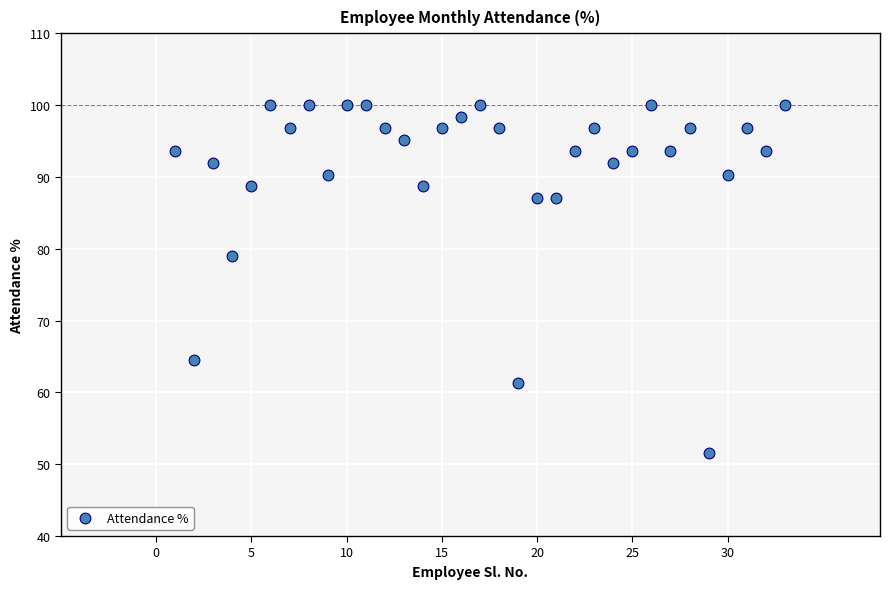

What is the range of X values (max minus min)?

32.0